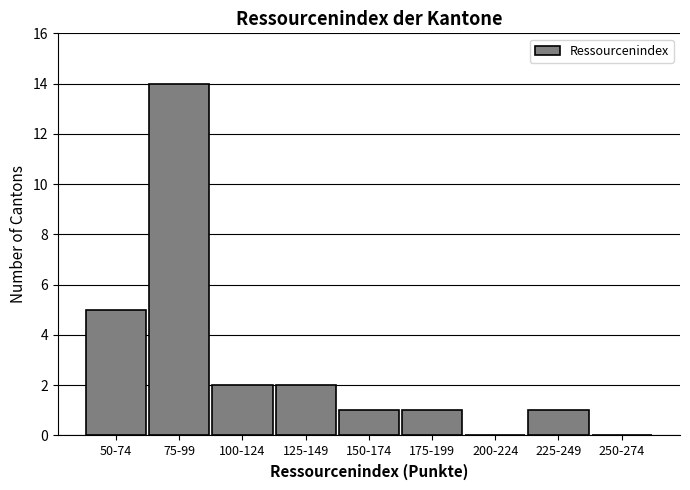

Reading left to right, what are all the values shown in this chart?

50-74=5	75-99=14	100-124=2	125-149=2	150-174=1	175-199=1	200-224=0	225-249=1	250-274=0